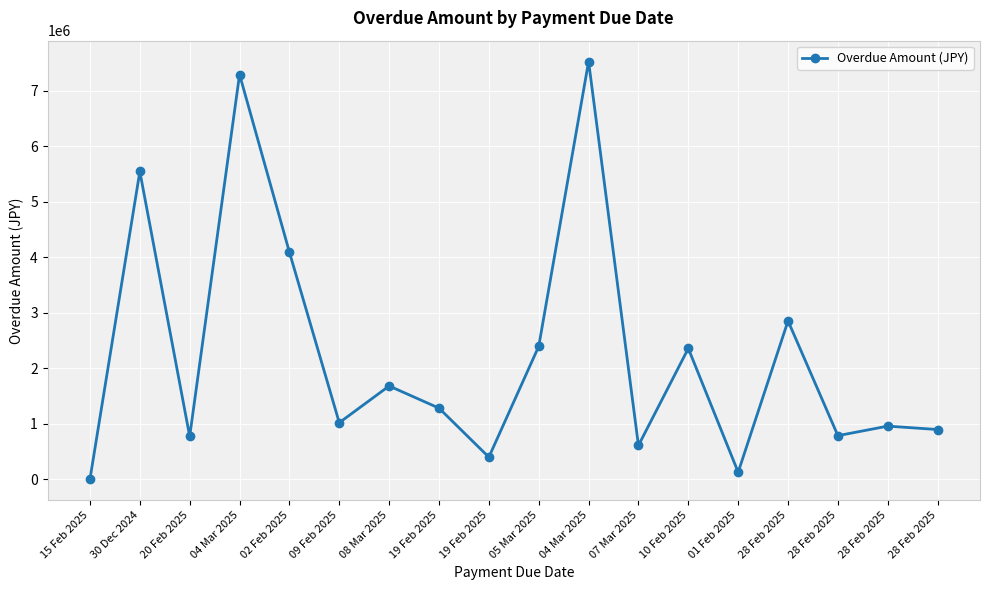

List the labels in order of value, largest first.

04 Mar 2025, 04 Mar 2025, 30 Dec 2024, 02 Feb 2025, 28 Feb 2025, 05 Mar 2025, 10 Feb 2025, 08 Mar 2025, 19 Feb 2025, 09 Feb 2025, 28 Feb 2025, 28 Feb 2025, 28 Feb 2025, 20 Feb 2025, 07 Mar 2025, 19 Feb 2025, 01 Feb 2025, 15 Feb 2025